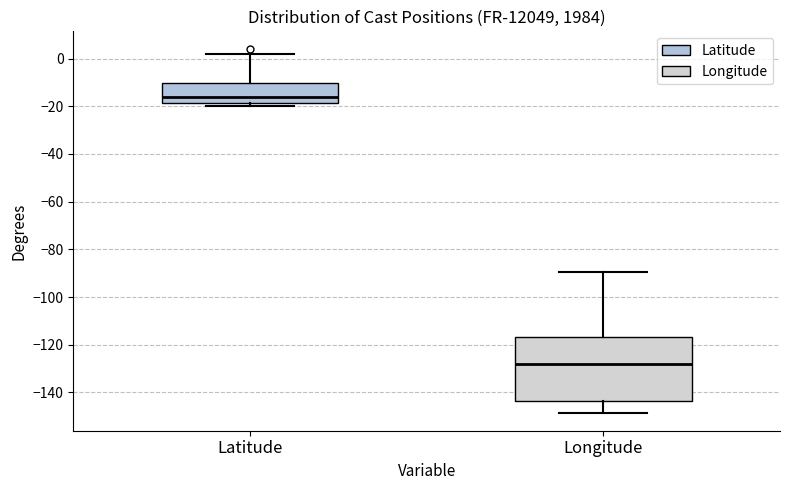

Reading left to right, transcribe this box plot: for each box, give where its median line is, the range the box spans, and where its two whiskers end, as read against the y-axis. The values are not printed on the chart, so give them approximately, as read against the axis.

Latitude: median -16, box -18 to -10, whiskers -20 to 2
Longitude: median -128, box -144 to -116, whiskers -148 to -90